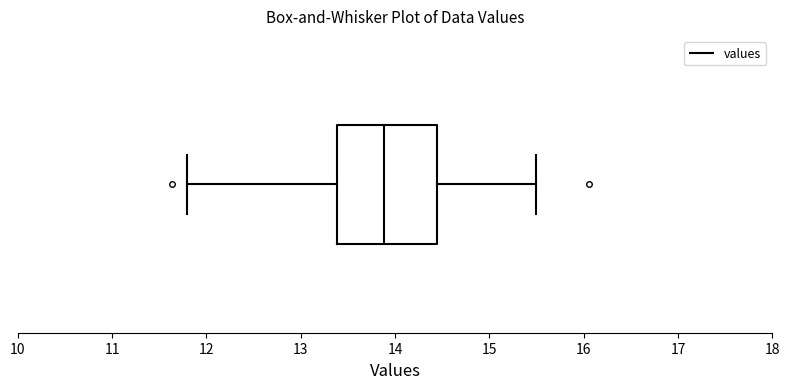

Where does the left whisker of the box end on the x-axis? The values are not printed on the chart, so give them approximately, as read against the axis.

11.8